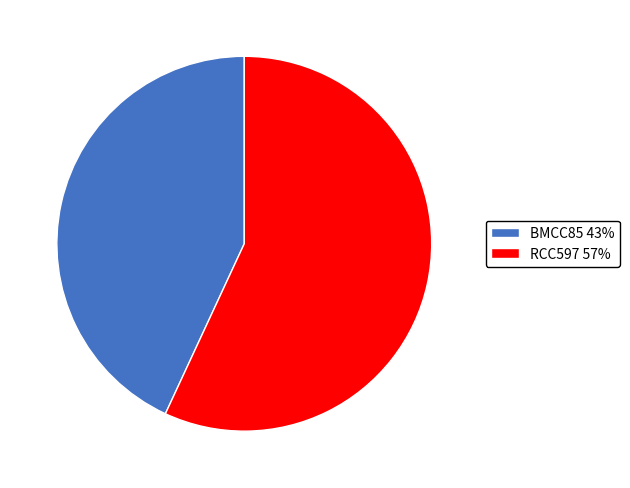

True or false: RCC597 accounts for 62% of the total.

False